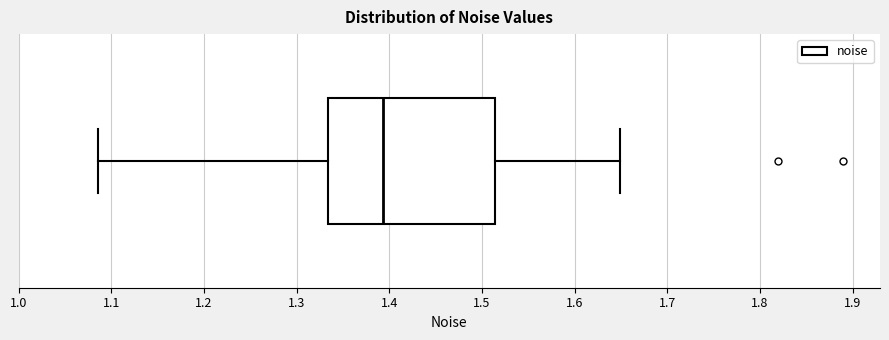

Read this box plot against the x-axis: the position of the median line, the range covered by the box, and the ends of both whiskers. The values are not printed on the chart, so give them approximately, as read against the axis.

median 1.39, box 1.33 to 1.51, whiskers 1.09 to 1.65